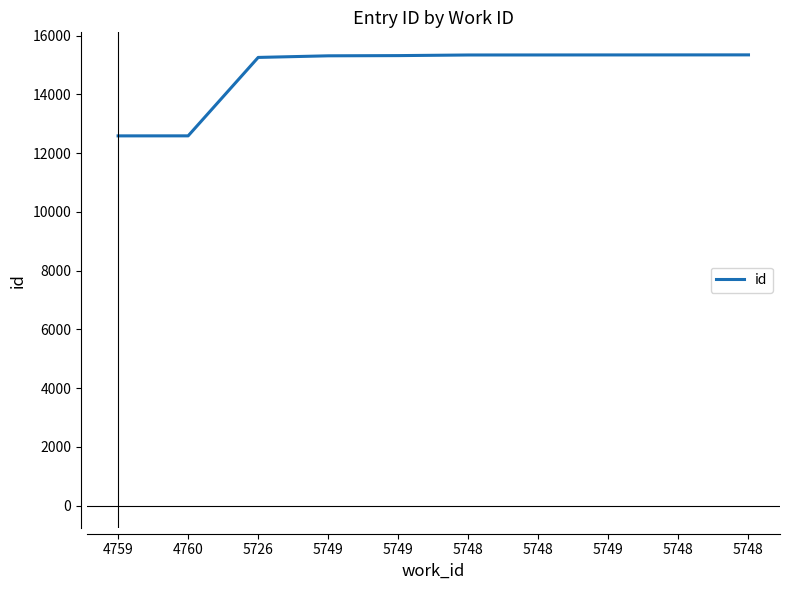

Which has a higher value, 4759 or 5748?

5748